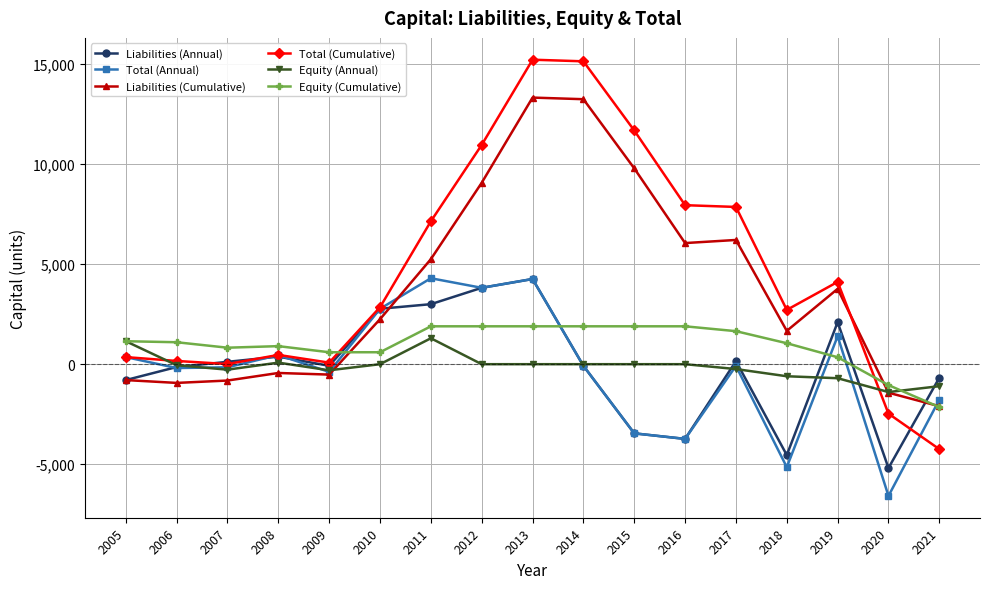

How many lines are shown in the chart?

6